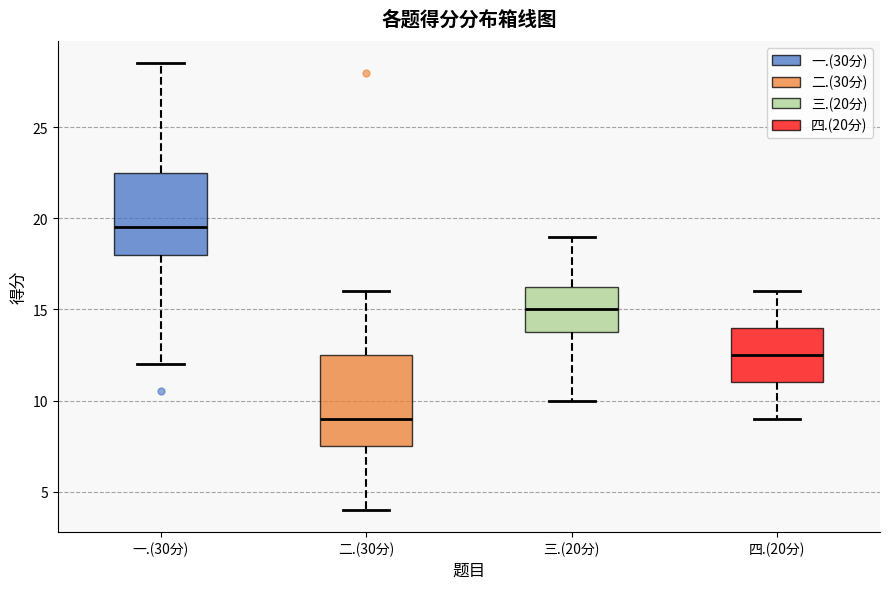

Comparing the boxes themselves (not the whiskers), which one is the tallest?

二.(30分)